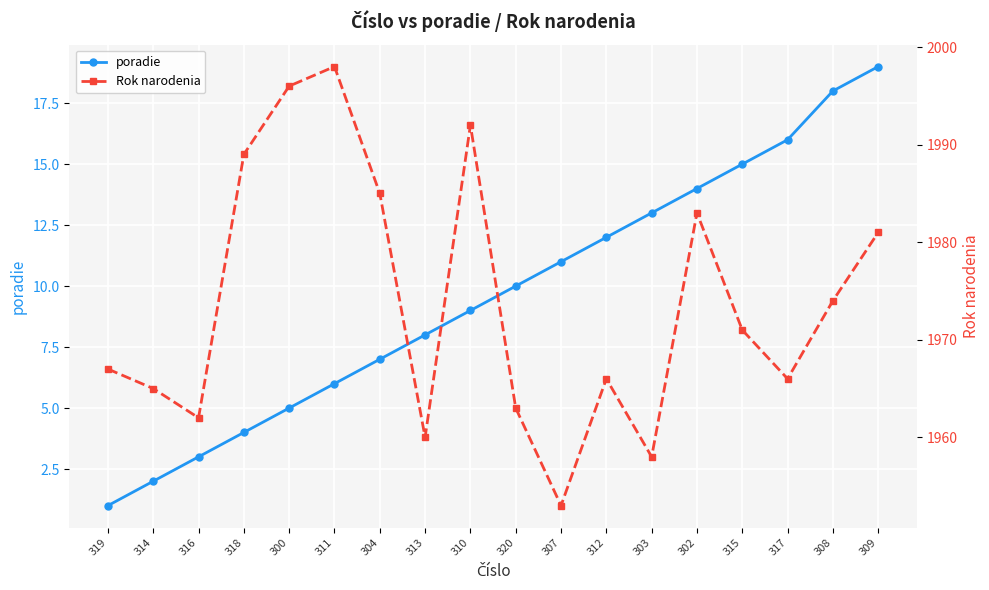

Count the number of categories in the chart.

18